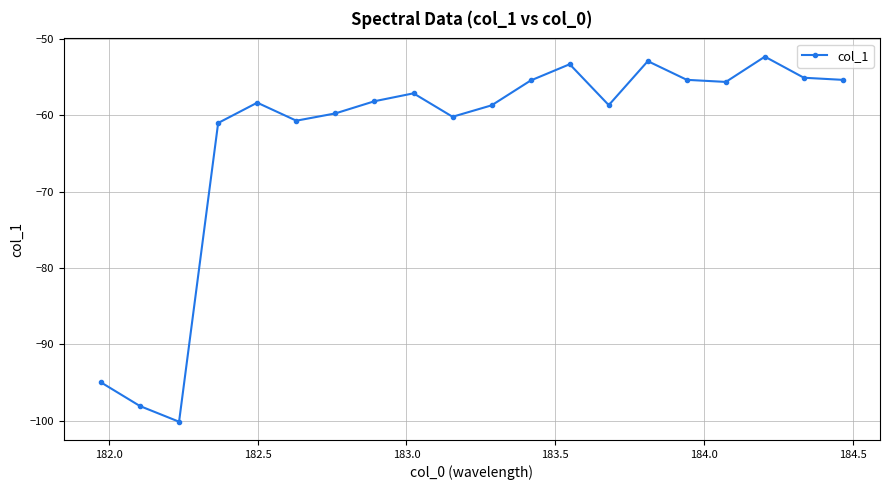

What is the smallest value displayed?

-100.1